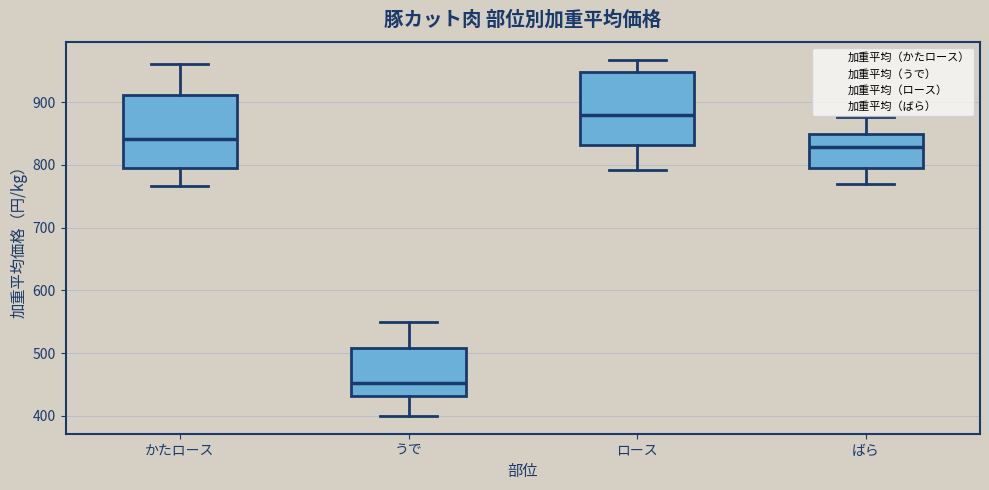

Reading left to right, transcribe this box plot: for each box, give where its median line is, the range the box spans, and where its two whiskers end, as read against the y-axis. The values are not printed on the chart, so give them approximately, as read against the axis.

かたロース: median 840, box 800 to 910, whiskers 770 to 960
うで: median 450, box 430 to 510, whiskers 400 to 550
ロース: median 880, box 830 to 950, whiskers 790 to 970
ばら: median 830, box 800 to 850, whiskers 770 to 880